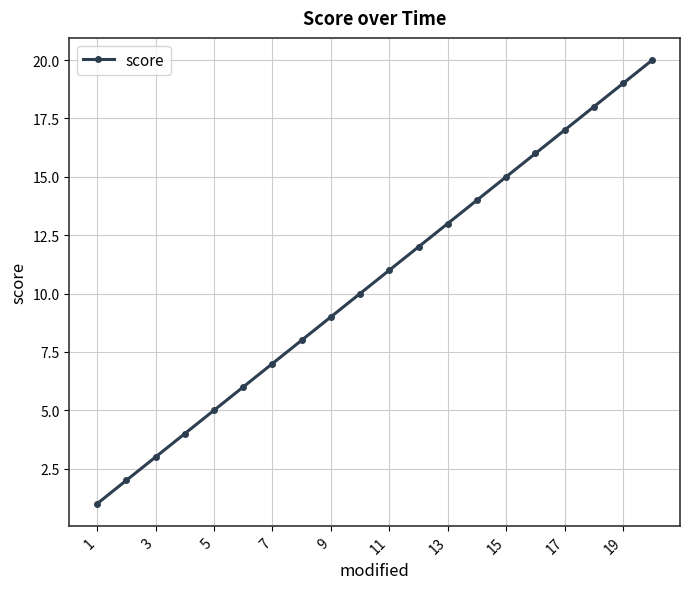

What is the difference between the second highest and second lowest values?

17